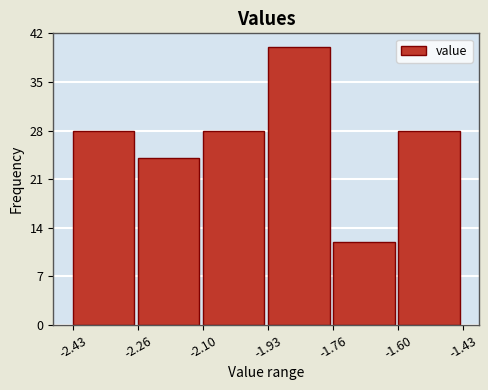

How tall is the bar that spans -2.10 to -1.93 on the x-axis? The values are not printed on the chart, so give them approximately, as read against the axis.

28